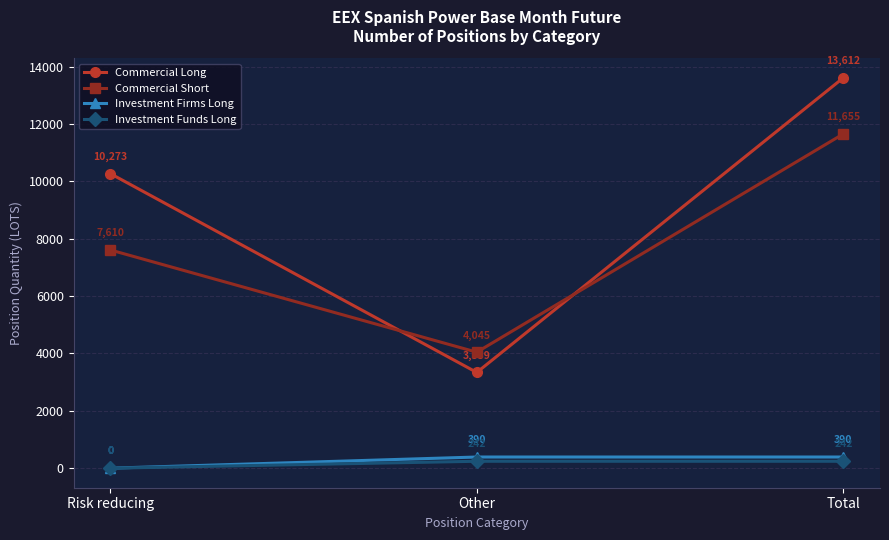

How many lines are shown in the chart?

4